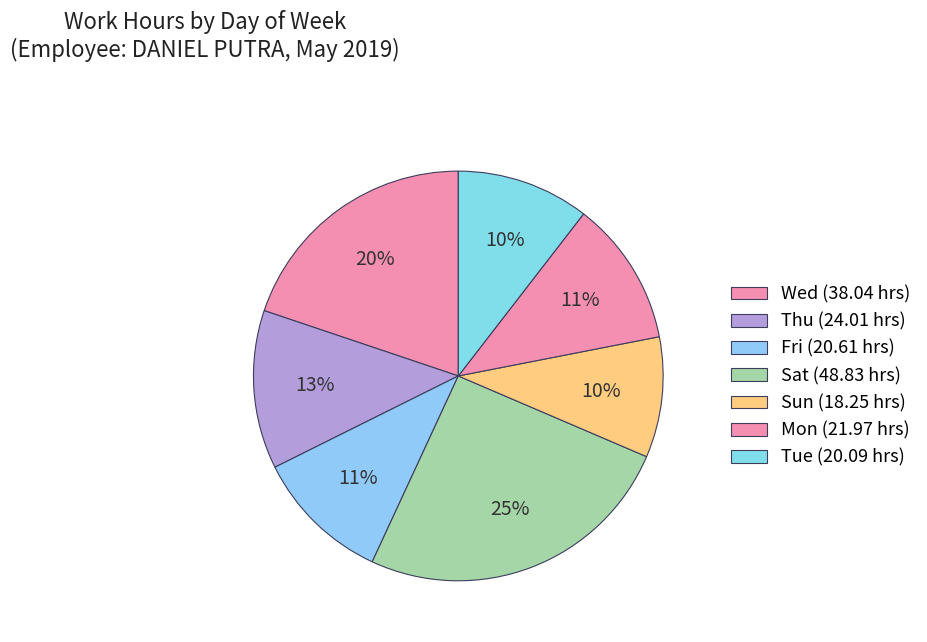

How many slices are in this pie chart?

7